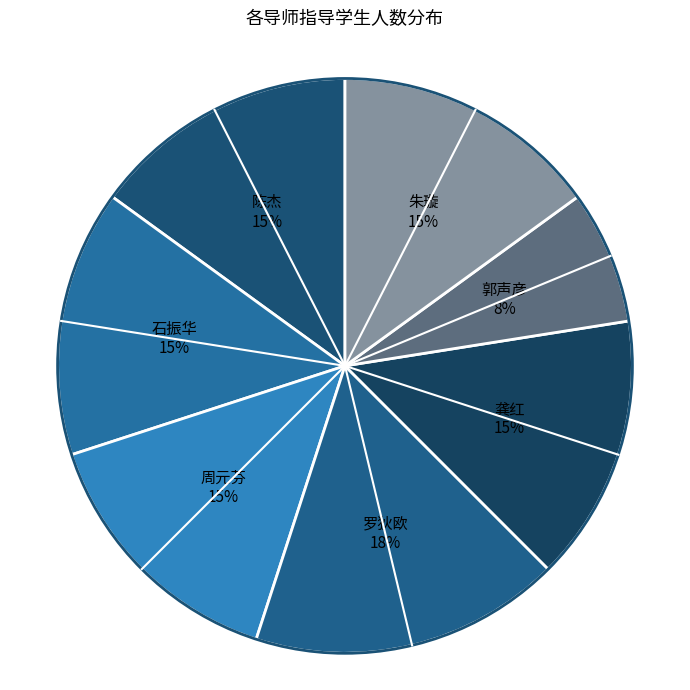

Approximately how many times larger is the value at 周元芬 15% compared to 陈杰 15%?

1.0